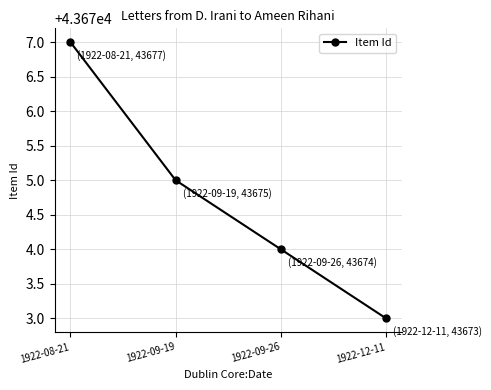

Count the values in the range 43674 to 43677.

3